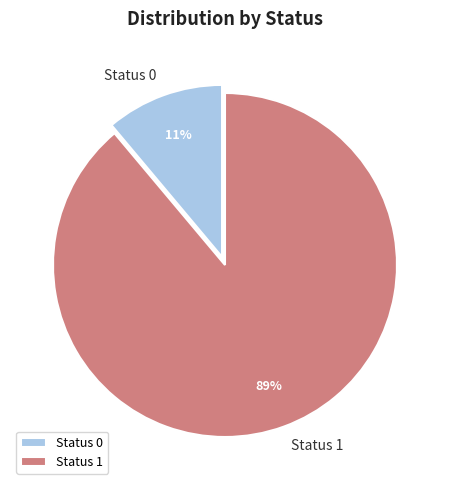

To the nearest percent, what is the combined percentage of Status 1 and Status 0?

100%